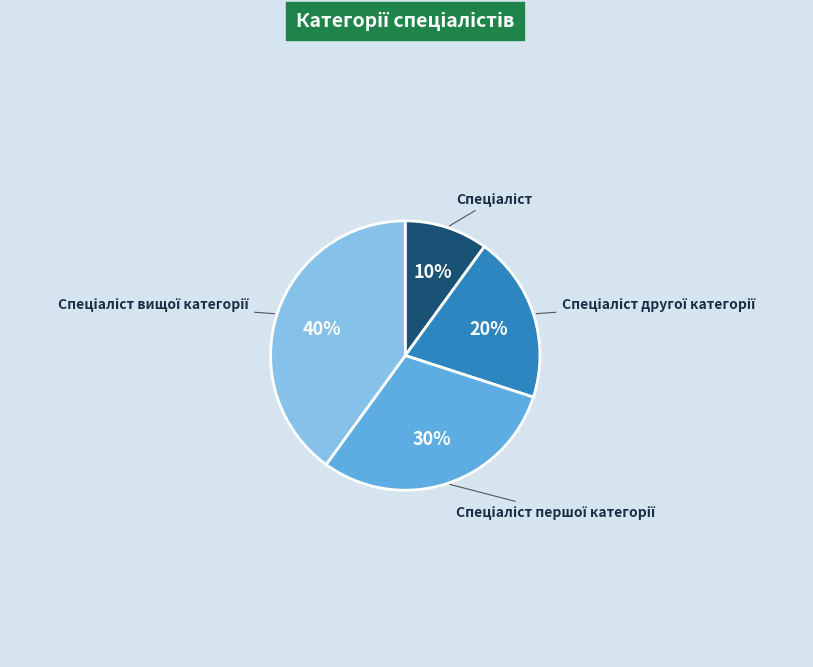

To the nearest percent, what is the average slice percentage?

25%